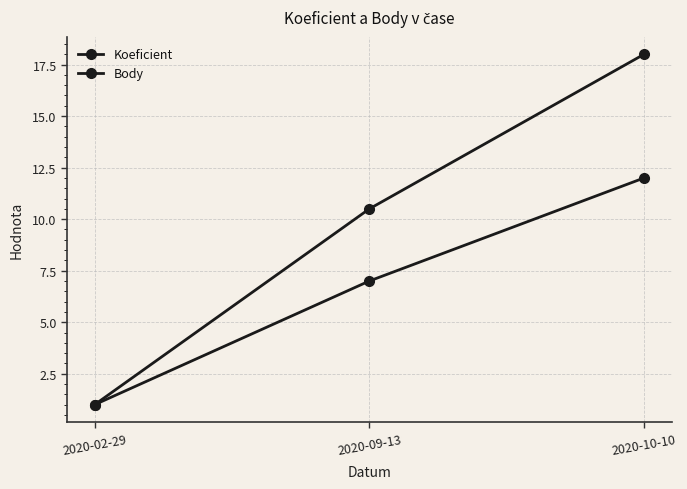

How many distinct data groups are displayed?

2